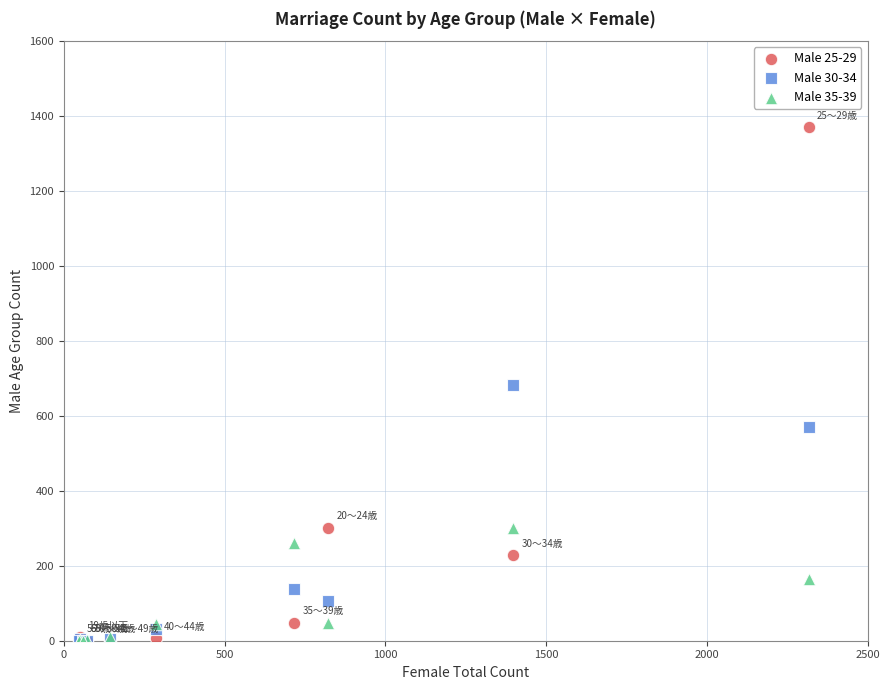

Which series has the widest spread of Y values?

Male 25-29